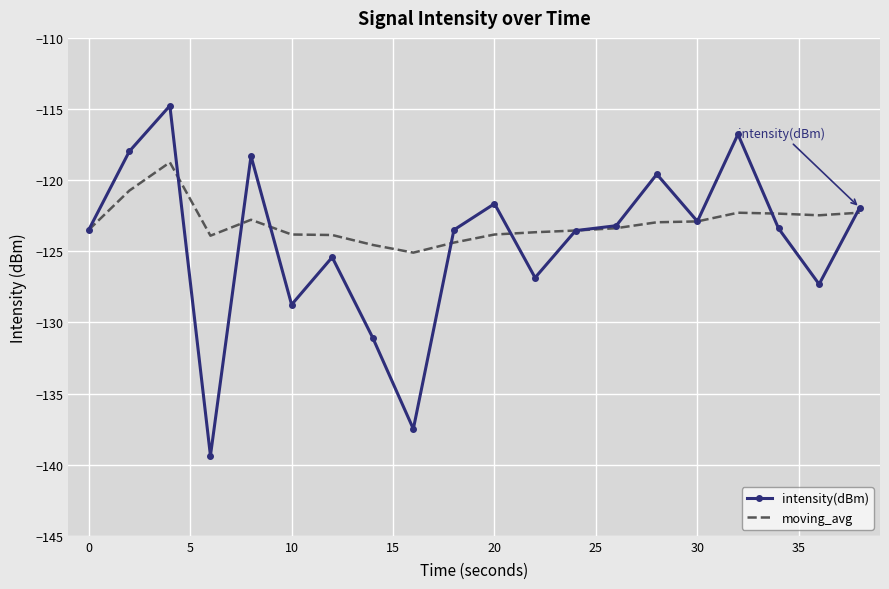

List the series in order of their peak value, lowest first.

moving_avg, intensity(dBm)